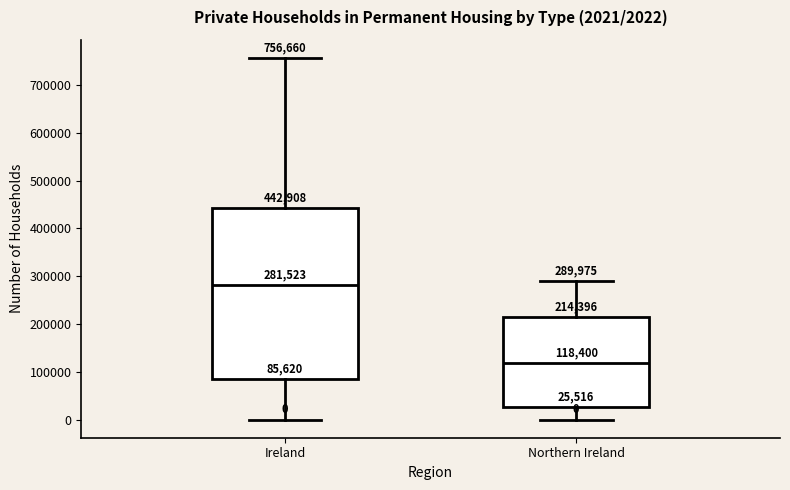

Which box is the tallest, from its lower edge to its upper edge?

Ireland